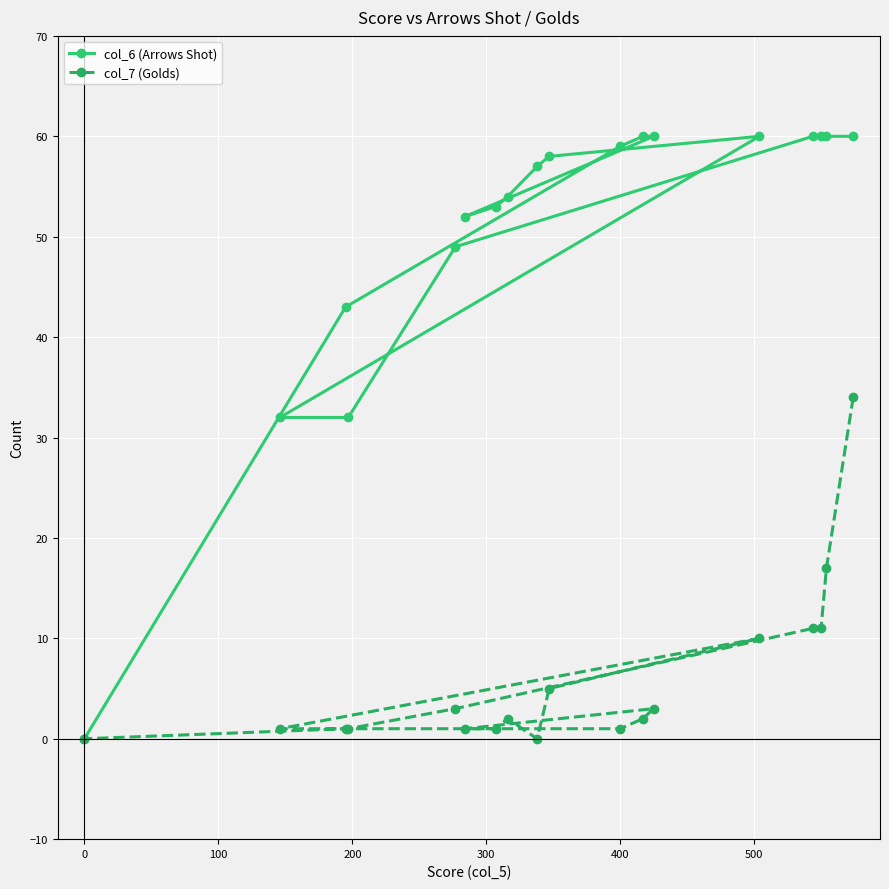

True or false: col_6 (Arrows Shot) has more than 1 points higher than both neighbors.

False